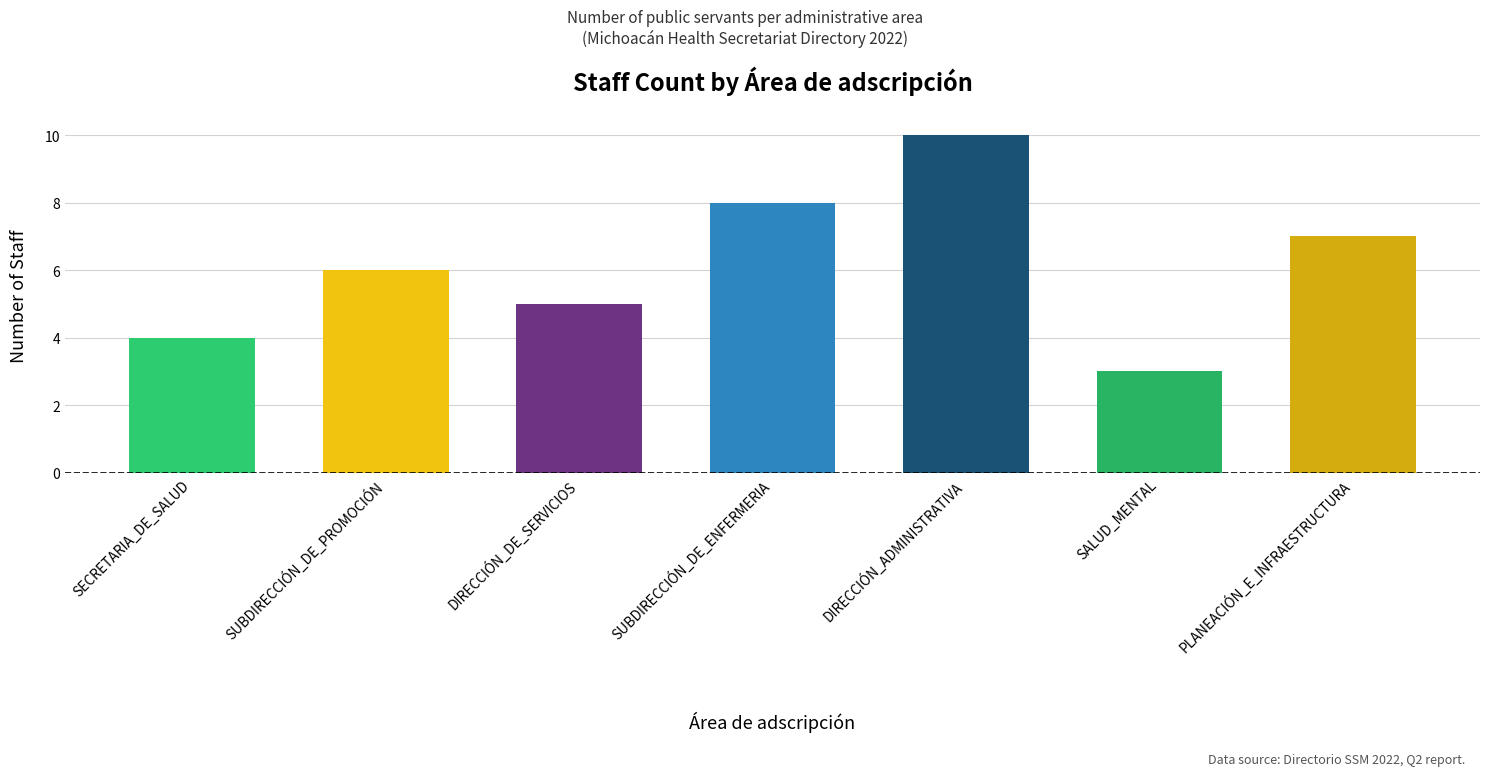

Reading left to right, what are all the values shown in this chart?

4	6	5	8	10	3	7